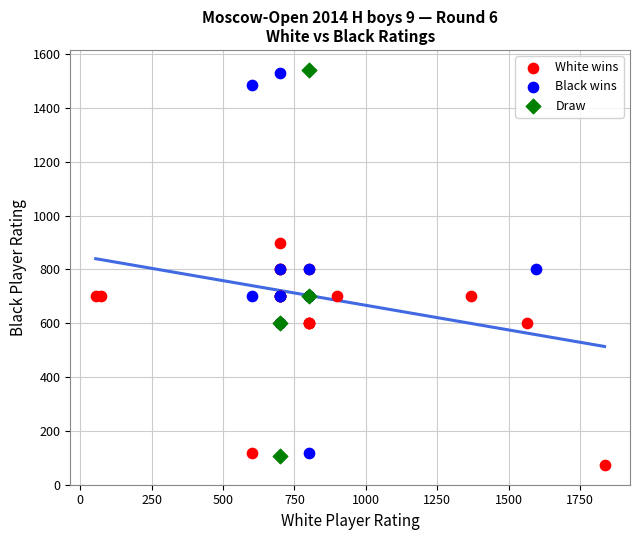

Which series contains the lowest Y value?

White wins